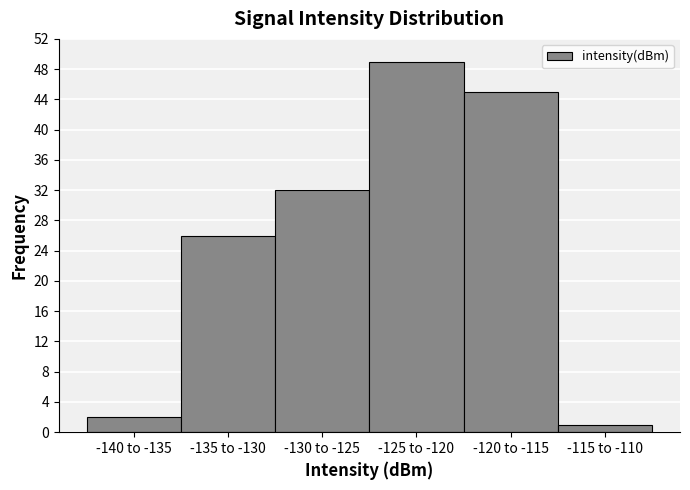

Reading left to right, extract all data points from this chart.

2	26	32	49	45	1